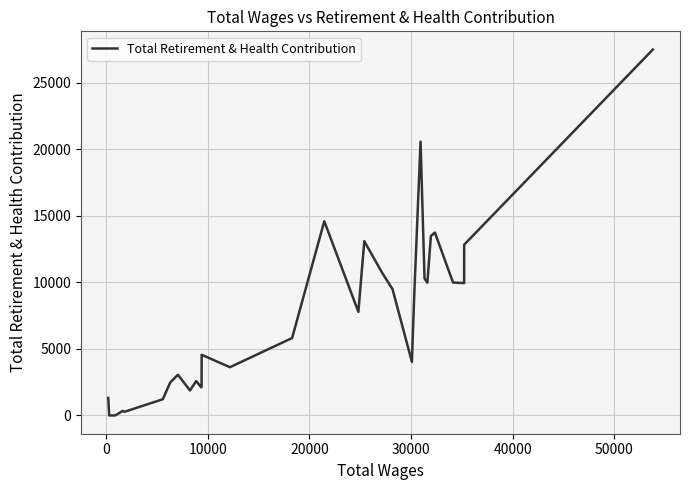

True or false: the data shows 2152 at −10000.

False